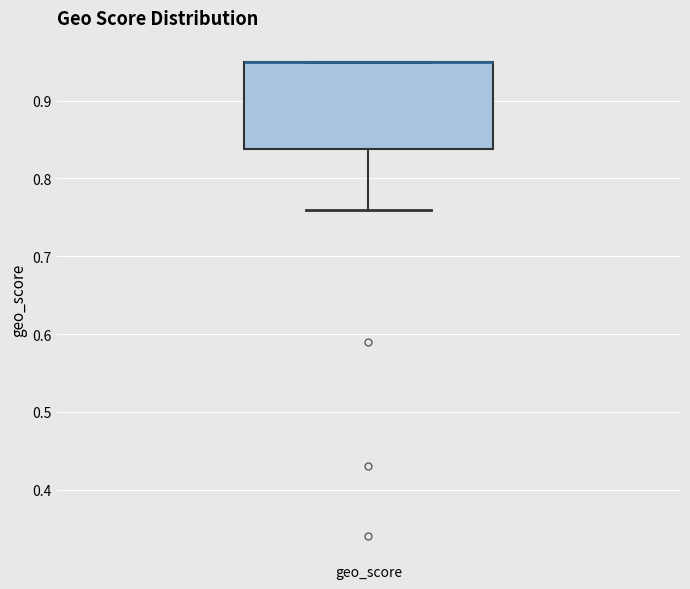

Where does the lower whisker of the box for geo_score end on the y-axis? The values are not printed on the chart, so give them approximately, as read against the axis.

0.76